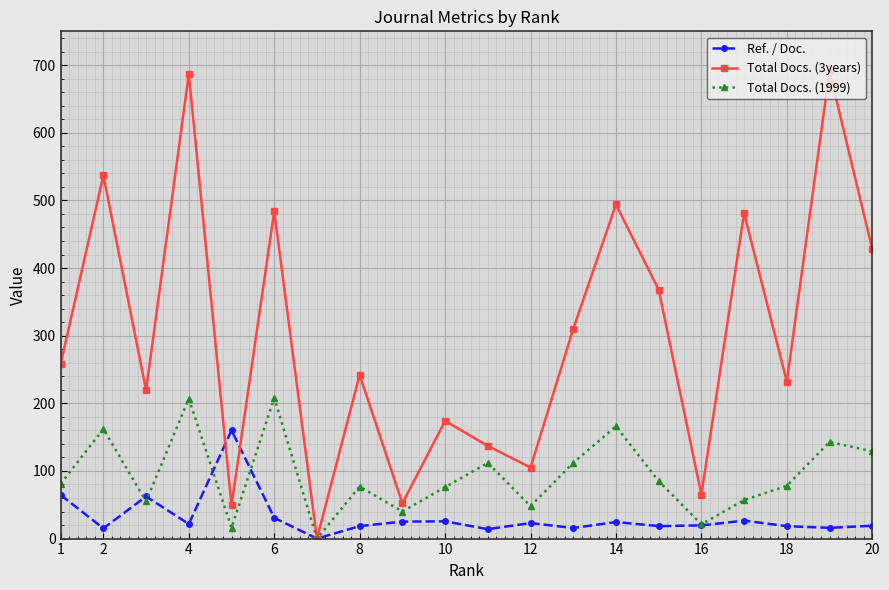

Rank the series by their average value, from lowest to highest.

Ref. / Doc., Total Docs. (1999), Total Docs. (3years)